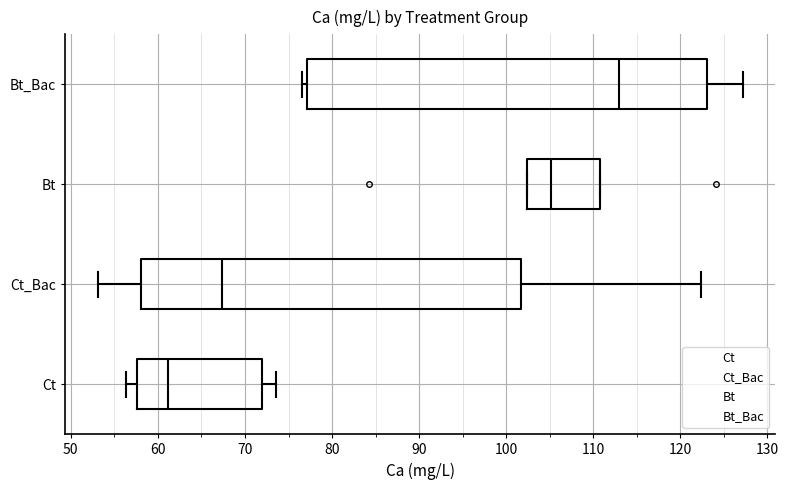

Which box's median line is the furthest to the right?

Bt_Bac